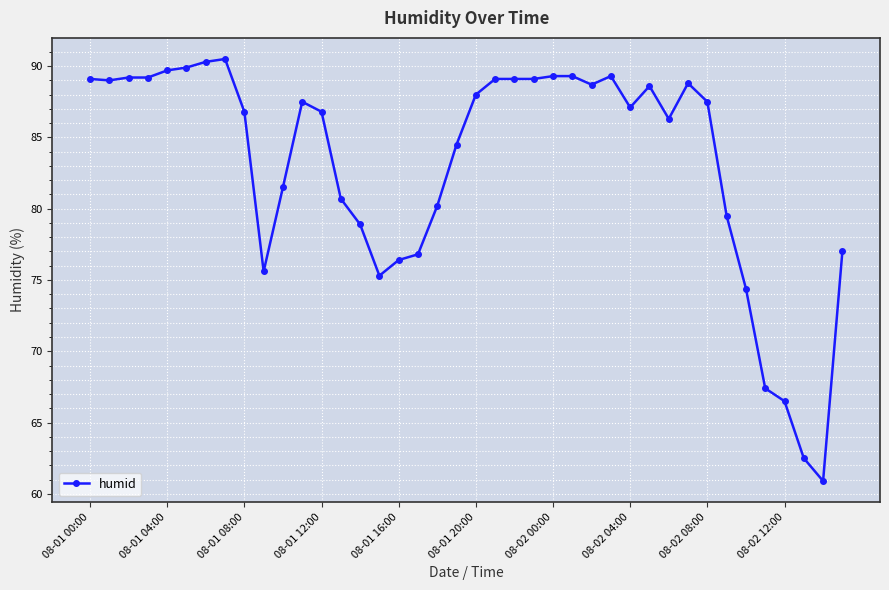

How many data points does each series have?

40